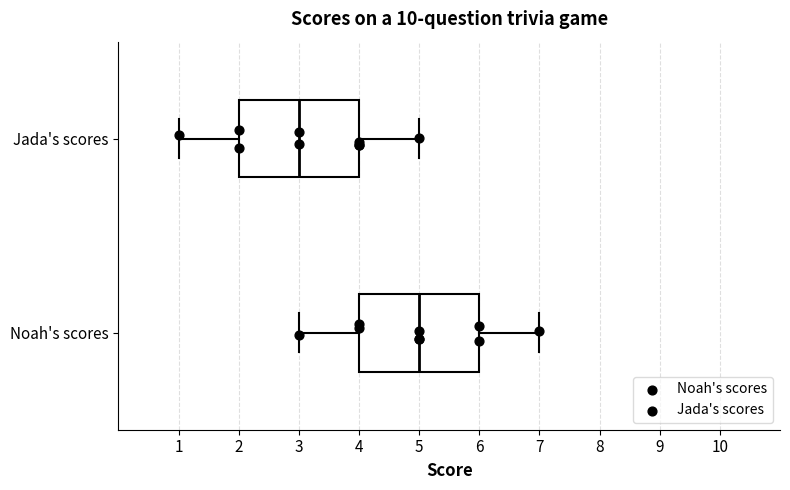

Where does the median line of the box for Noah's scores sit on the x-axis? The values are not printed on the chart, so give them approximately, as read against the axis.

5